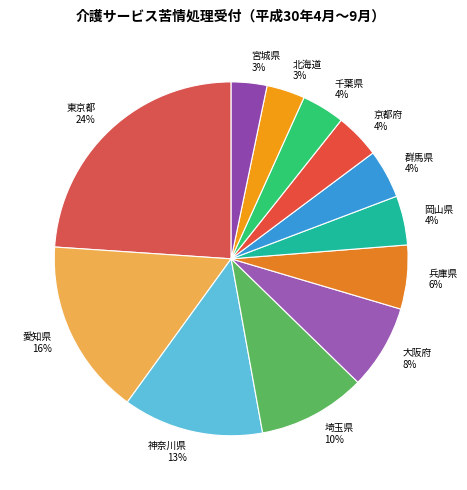

Is the sum of 千葉県 and 兵庫県 greater than half?

No